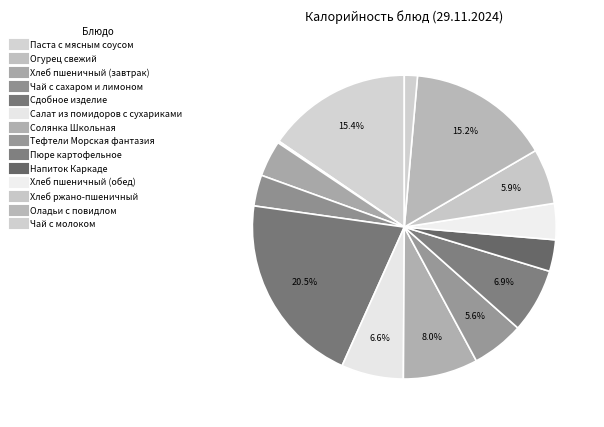

Which has a higher value, Чай с сахаром и лимоном or Сдобное изделие?

Сдобное изделие